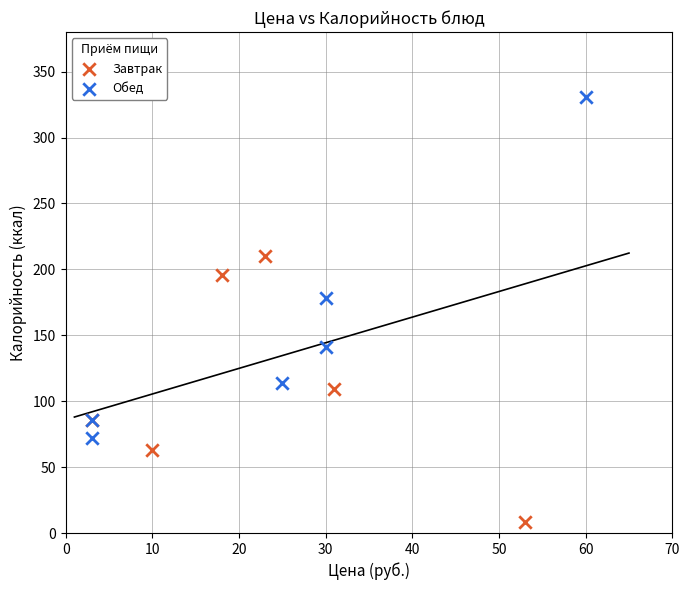

Which series has the largest Y range (max minus min)?

Обед